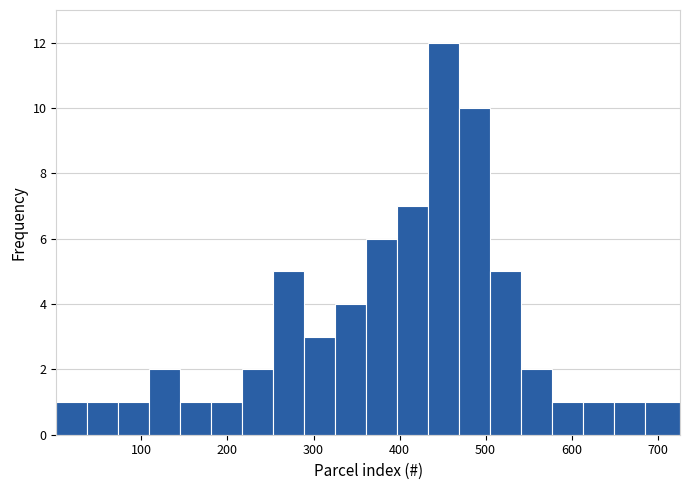

Read against the x-axis, roughly where is the centre of the tallest bar?

450